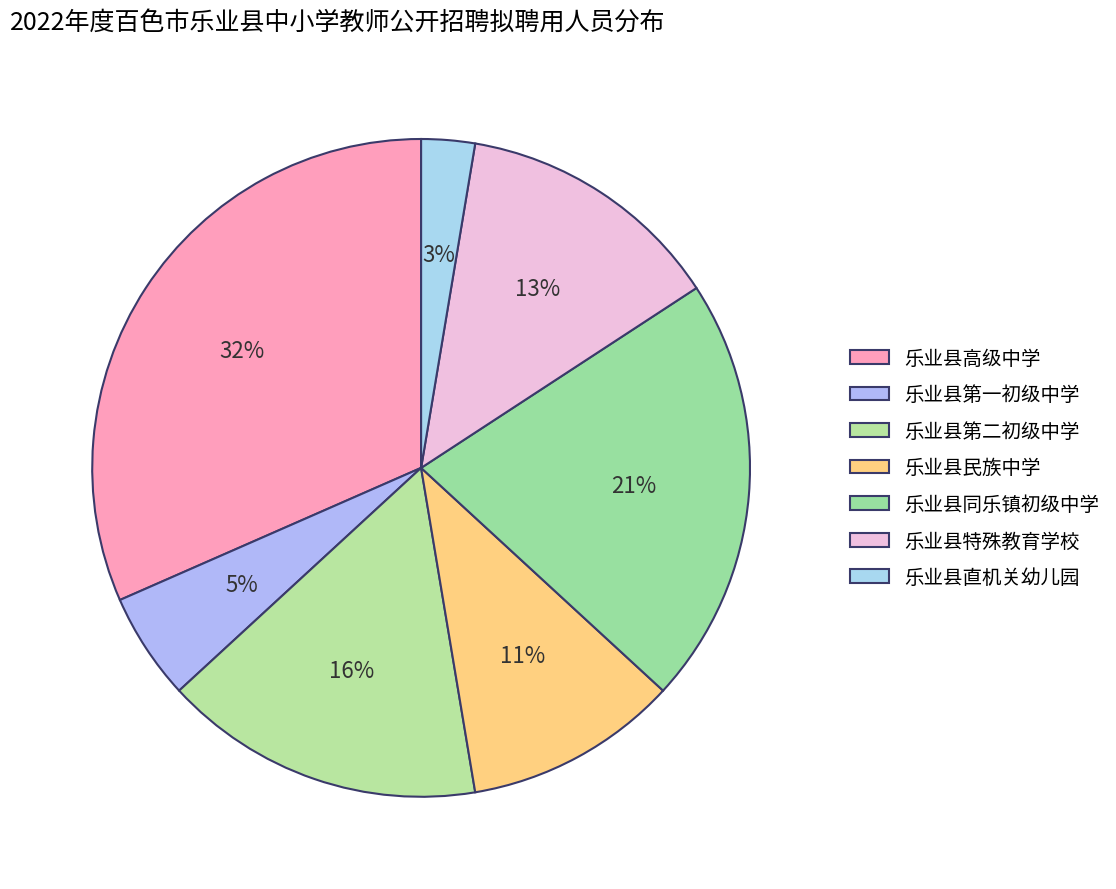

Do 乐业县直机关幼儿园 and 乐业县高级中学 together represent more than half of the pie?

No